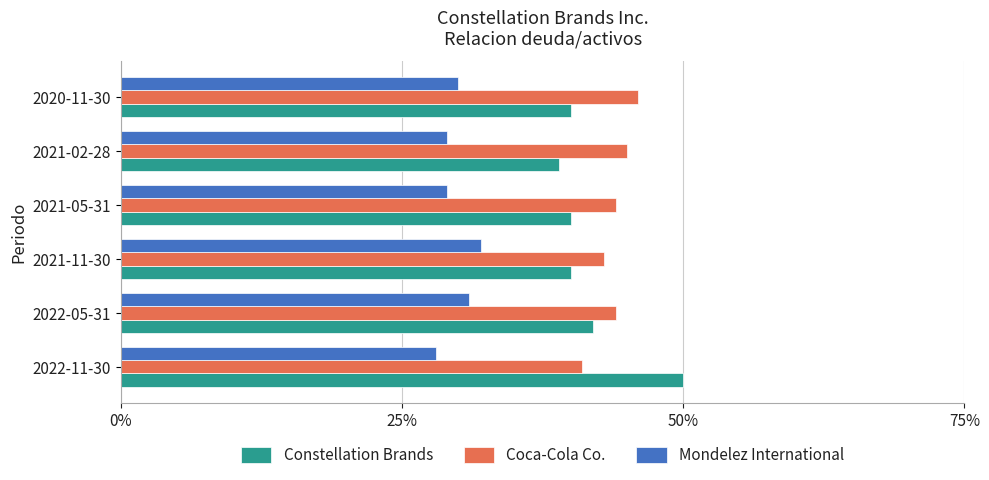

What are all the series names shown in the legend?

Constellation Brands, Coca-Cola Co., Mondelez International